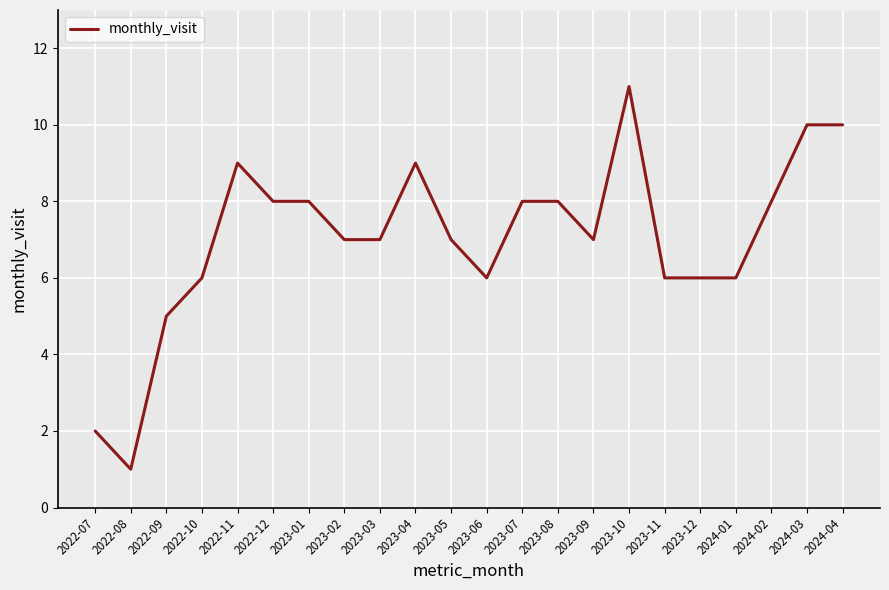

True or false: the data shows 1 at 2023-05.

False